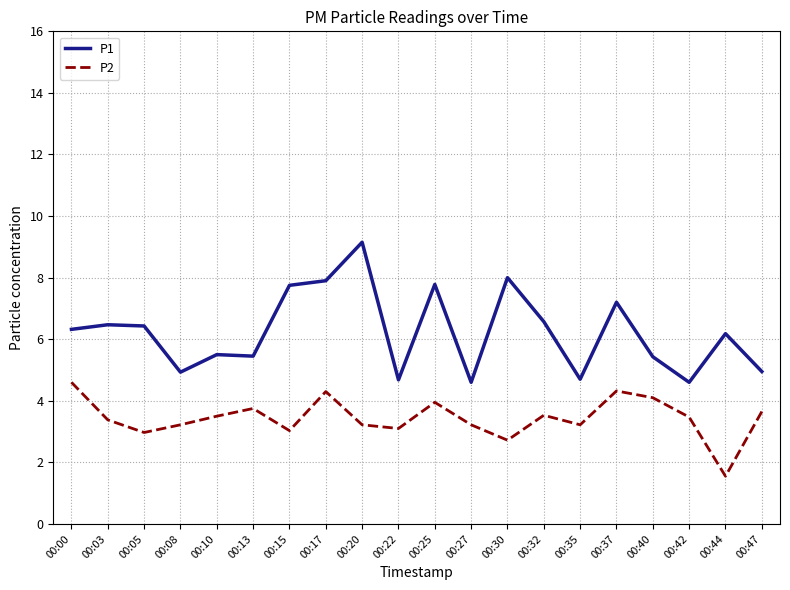

What is the spread (max minus min) of values at 00:37?

2.9